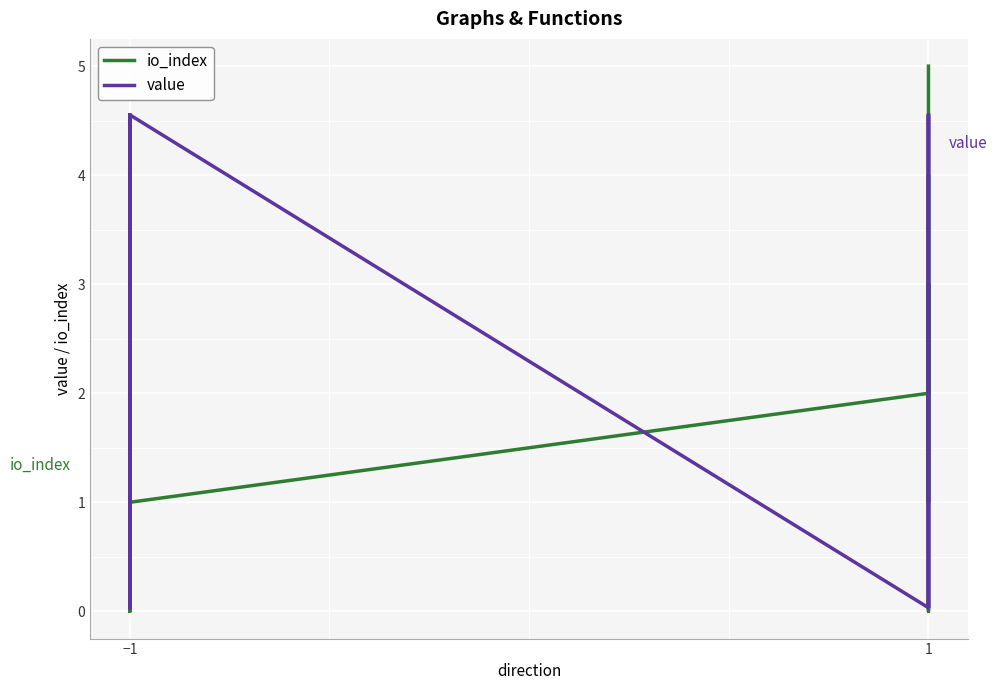

What is the sum of all io_index values?

18.0